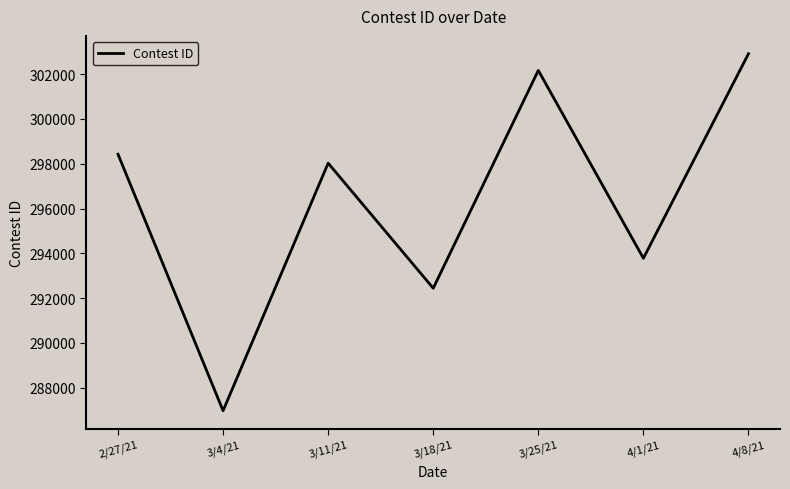

The value at 3/18/21 is 292441. True or false?

True